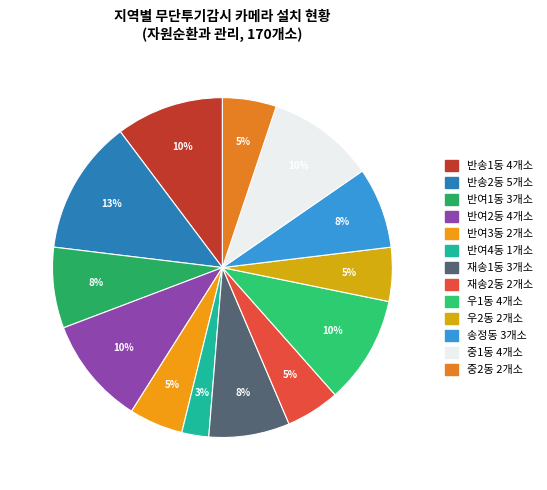

Is there a majority slice in this chart?

No